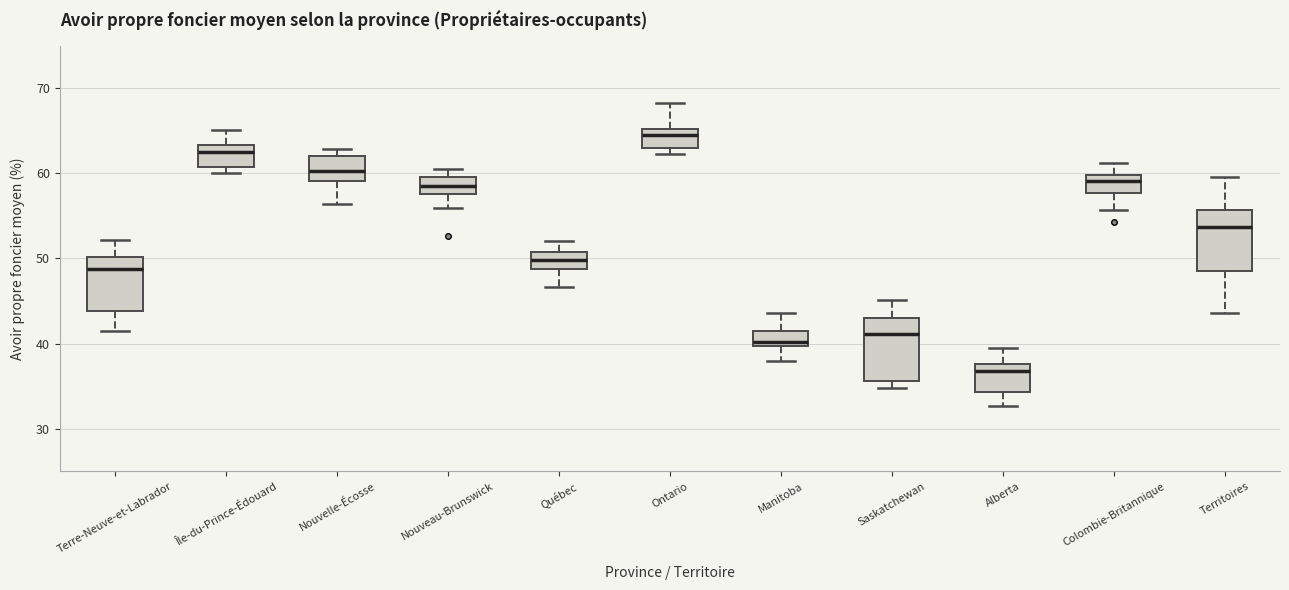

Reading left to right, transcribe this box plot: for each box, give where its median line is, the range the box spans, and where its two whiskers end, as read against the y-axis. The values are not printed on the chart, so give them approximately, as read against the axis.

Terre-Neuve-et-Labrador: median 49, box 44 to 50, whiskers 41 to 52
Île-du-Prince-Édouard: median 62, box 61 to 63, whiskers 60 to 65
Nouvelle-Écosse: median 60, box 59 to 62, whiskers 56 to 63
Nouveau-Brunswick: median 58 (inside the box), box 58 to 60, whiskers 56 to 61
Québec: median 50, box 49 to 51, whiskers 47 to 52
Ontario: median 65 (just below the box's upper edge), box 63 to 65, whiskers 62 to 68
Manitoba: median 40 (just above the box's lower edge), box 40 to 41, whiskers 38 to 44
Saskatchewan: median 41, box 36 to 43, whiskers 35 to 45
Alberta: median 37, box 34 to 38, whiskers 33 to 40
Colombie-Britannique: median 59, box 58 to 60, whiskers 56 to 61
Territoires: median 54, box 49 to 56, whiskers 44 to 60